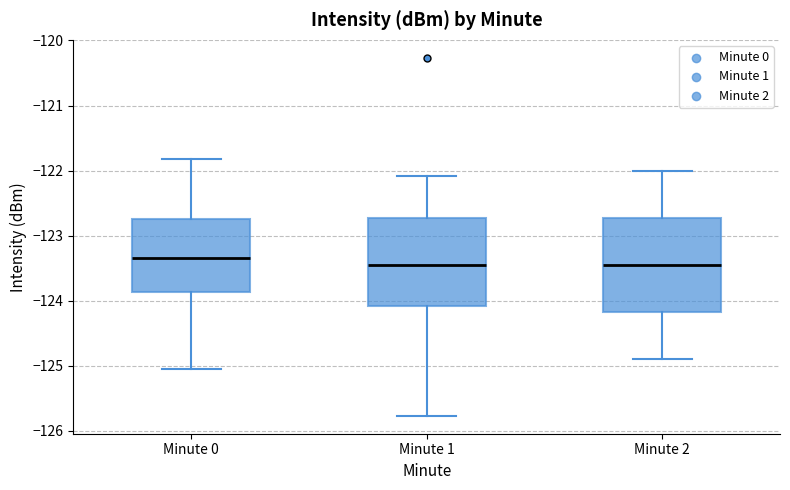

Reading left to right, read every box against the y-axis: the position of its median line, the range the box covers, and the ends of its whiskers. The values are not printed on the chart, so give them approximately, as read against the axis.

Minute 0: median -123.4, box -123.9 to -122.7, whiskers -125.0 to -121.8
Minute 1: median -123.4, box -124.1 to -122.7, whiskers -125.8 to -122.1
Minute 2: median -123.4, box -124.2 to -122.7, whiskers -124.9 to -122.0